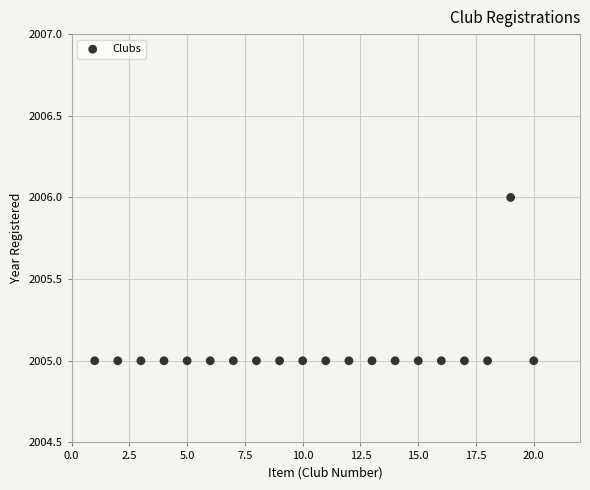

What is the range of X values (max minus min)?

19